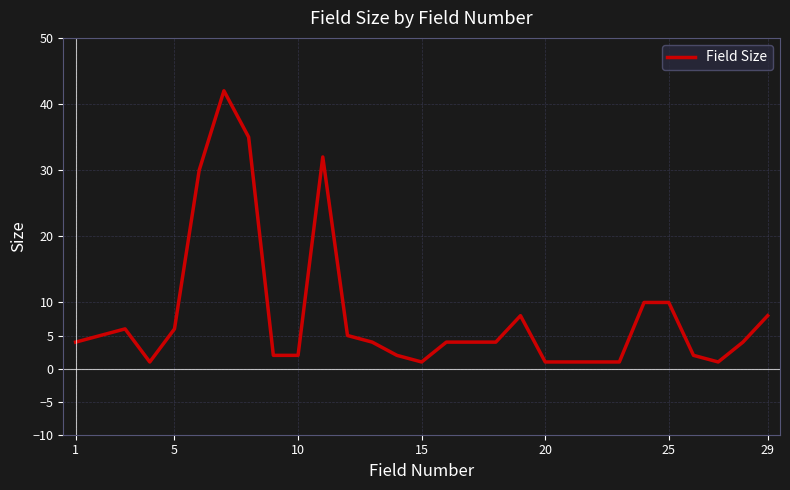

How many series are shown in this chart?

1